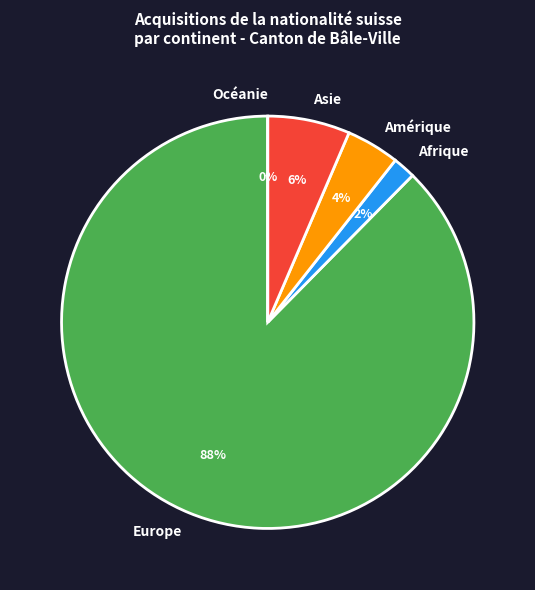

Is it true that Océanie is 1% of the pie?

False